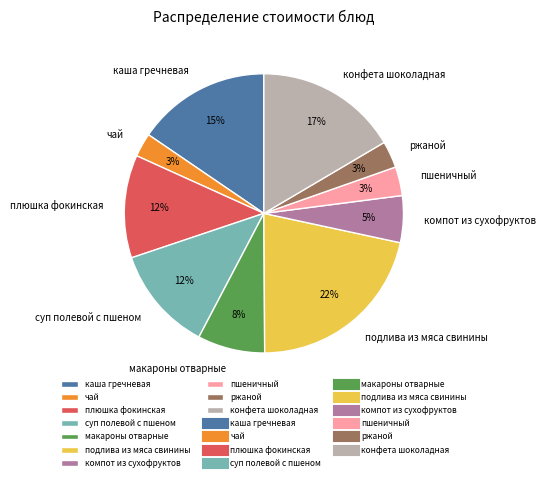

Which slice is the largest?

подлива из мяса свинины